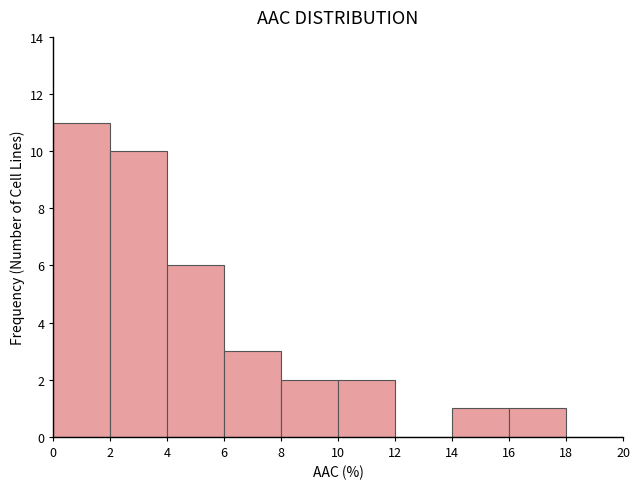

What is the height of the bar covering 6 to 8 on the x-axis? The values are not printed on the chart, so give them approximately, as read against the axis.

3